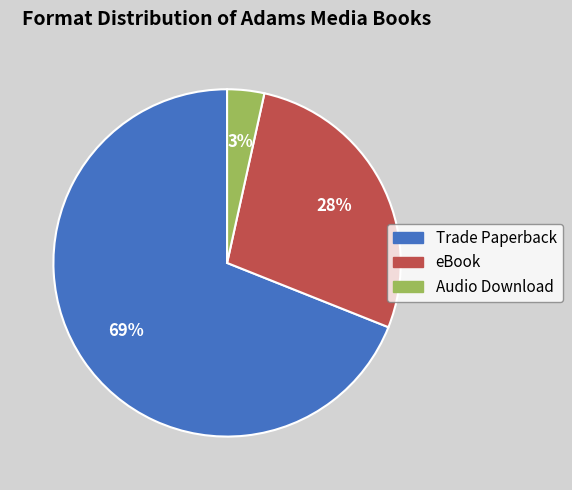

Which slice is the smallest?

Audio Download